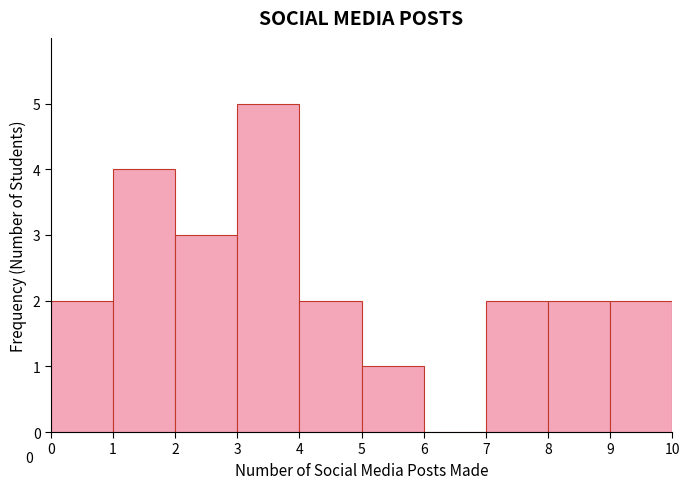

Over which range of the x-axis is the bar tallest?

3 to 4